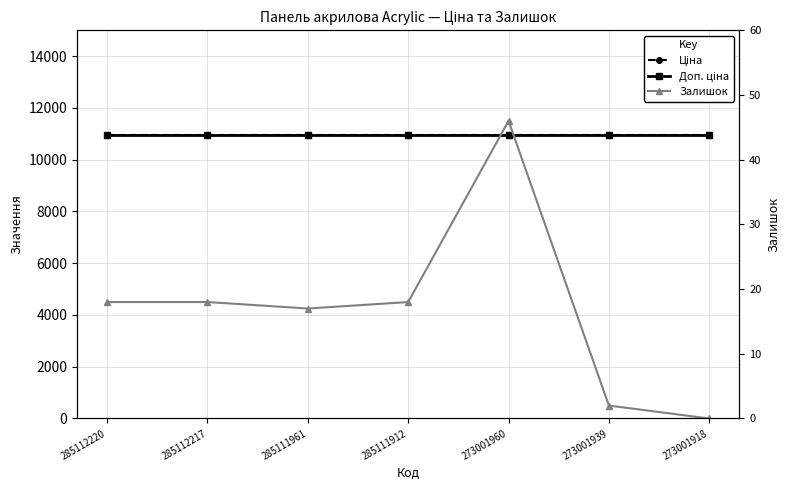

Read the Доп. ціна value at 273001960.

10952.0